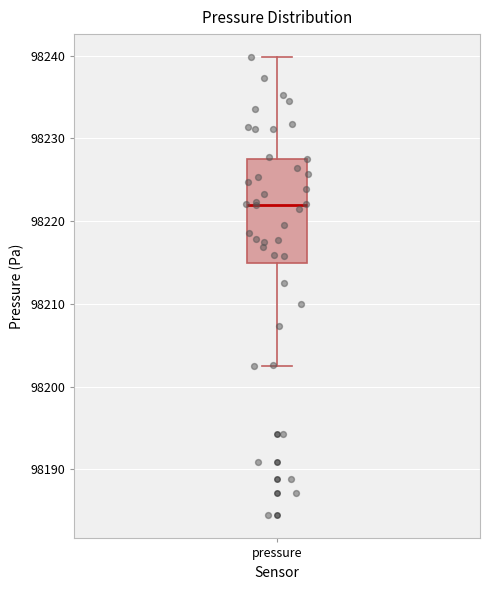

Read this box plot against the y-axis: the position of the median line, the range covered by the box, and the ends of both whiskers. The values are not printed on the chart, so give them approximately, as read against the axis.

median 98222, box 98215 to 98228, whiskers 98202 to 98240